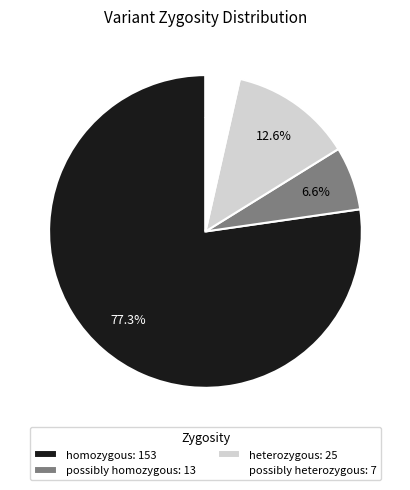

Which slice is the largest?

homozygous